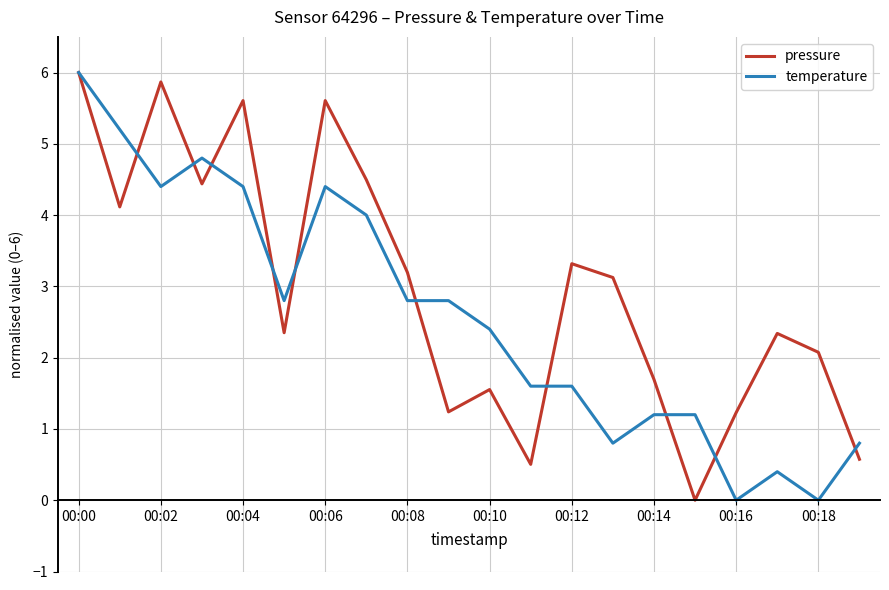

Reading left to right, extract all data points from this chart.

pressure: 6.0	4.1	5.9	4.4	5.6	2.3	5.6	4.5	3.2	1.2	1.6	0.5	3.3	3.1	1.7	0.0	1.2	2.3	2.1	0.6
temperature: 6.0	5.2	4.4	4.8	4.4	2.8	4.4	4.0	2.8	2.8	2.4	1.6	1.6	0.8	1.2	1.2	0.0	0.4	0.0	0.8